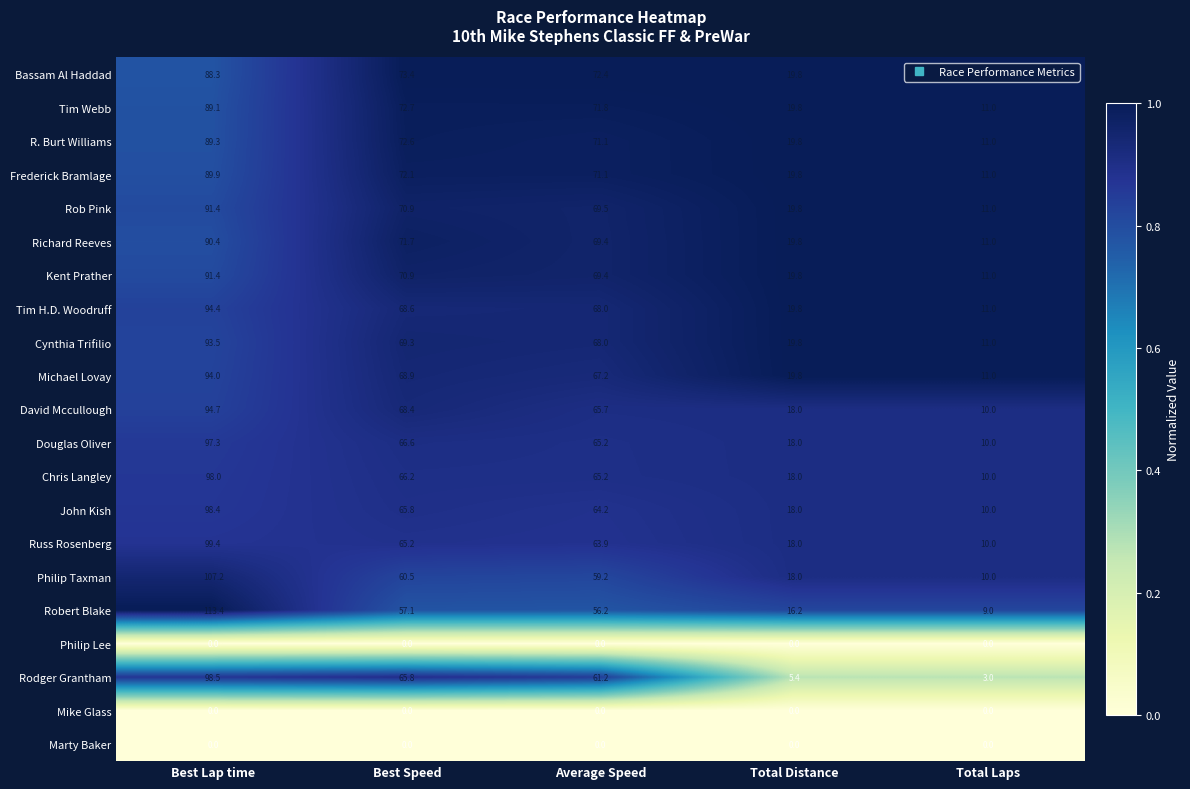

True or false: Michael Lovay has a value of 19.8 at Total Distance.

True